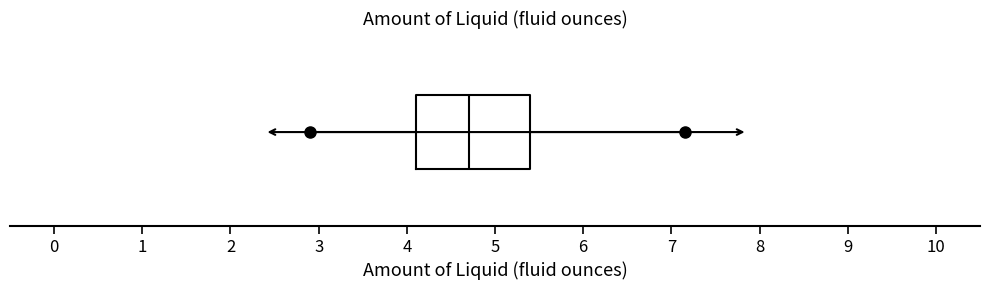

Where does the right whisker of the box end on the x-axis? The values are not printed on the chart, so give them approximately, as read against the axis.

7.2